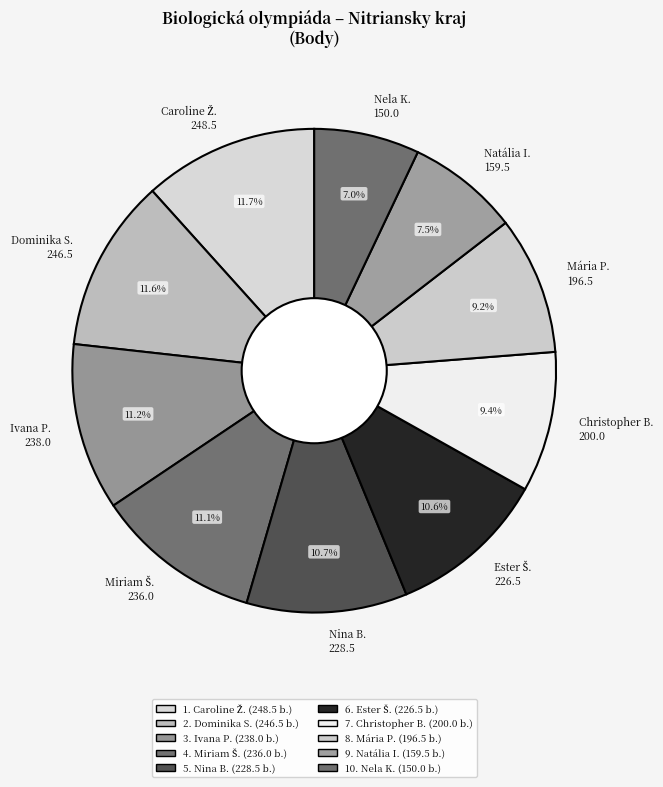

Combined, do Mária P. 196.5 and Natália I. 159.5 account for over 50%?

No